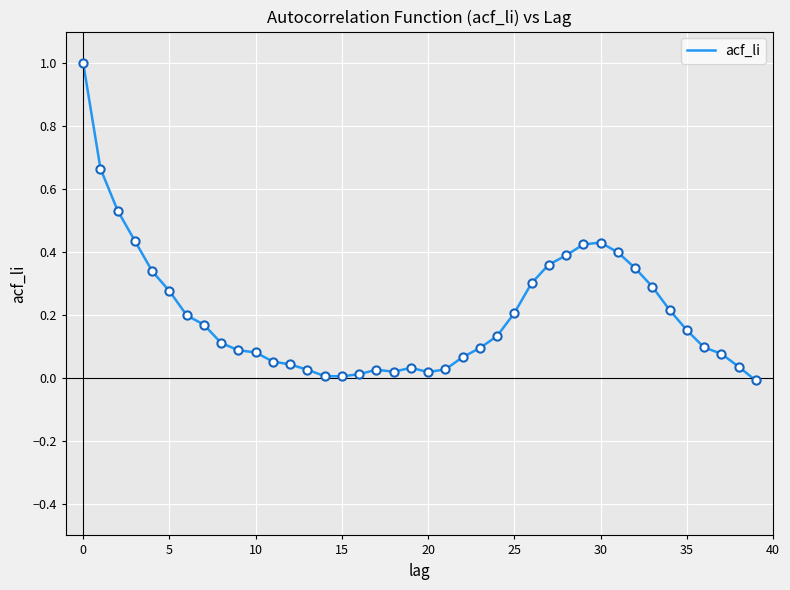

What is the difference between the maximum and minimum values?

1.0